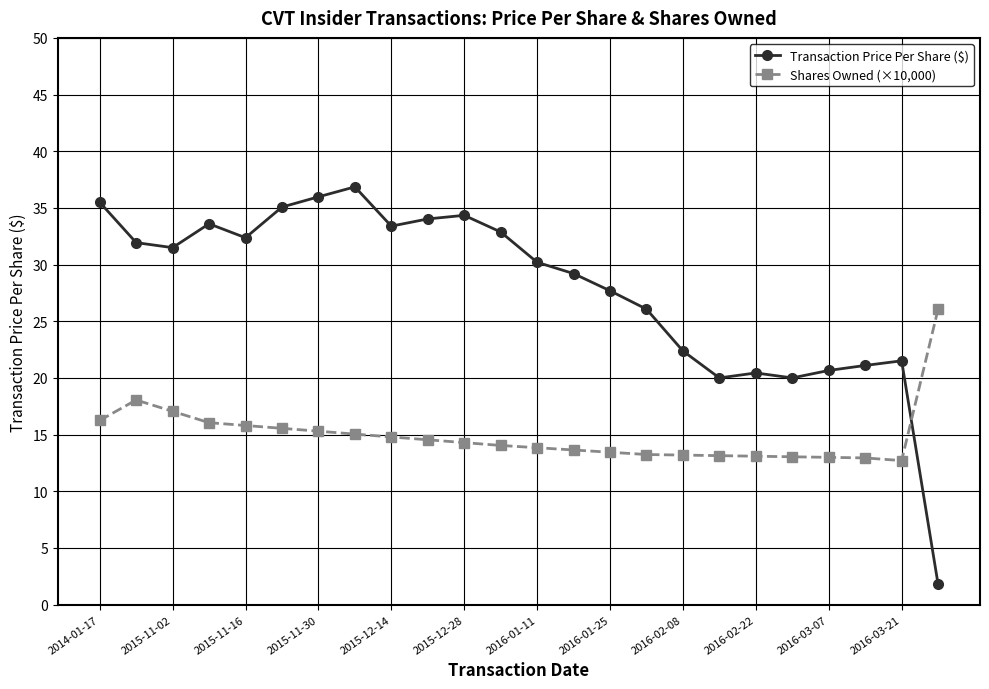

Which series has the widest spread of values?

Transaction Price Per Share ($)